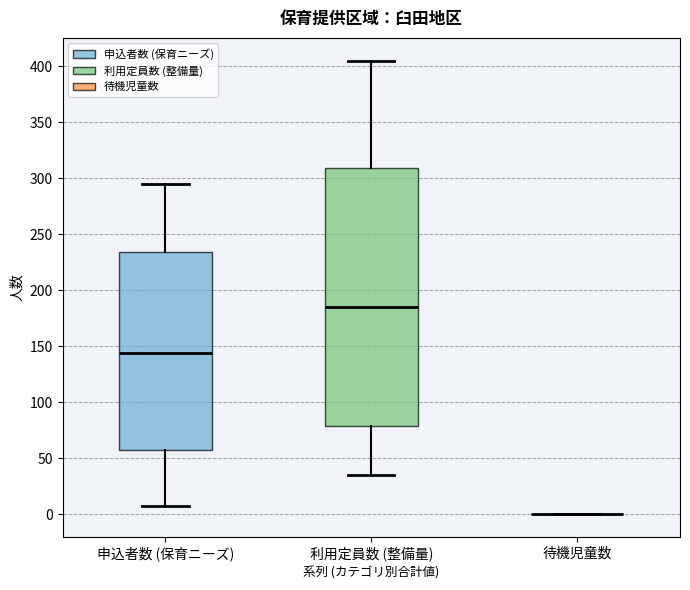

Where is the upper edge of the box for 申込者数 (保育ニーズ) on the y-axis? The values are not printed on the chart, so give them approximately, as read against the axis.

235